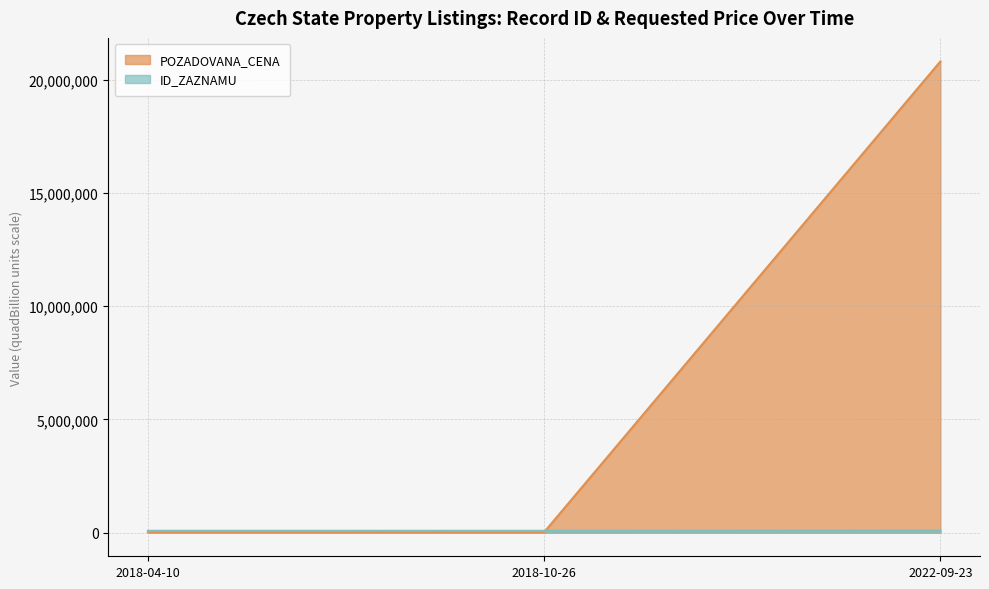

True or false: ID_ZAZNAMU has a value of 33774 at 2018-10-26.

False